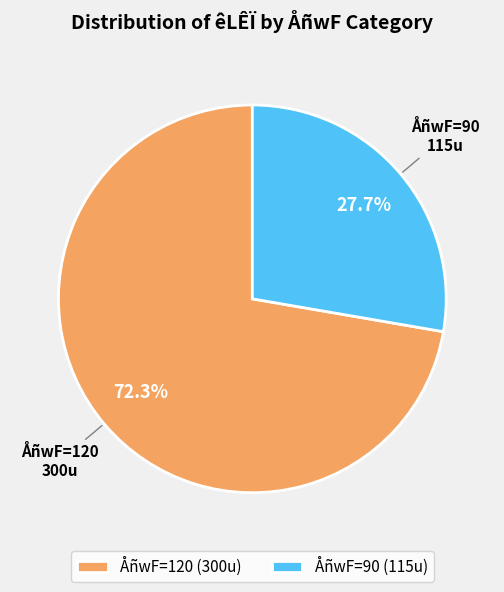

Which slice represents more than half of the pie?

ÅñwF=120 (300u)